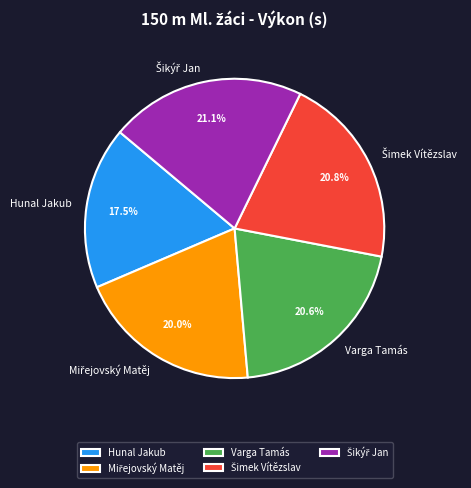

Is Varga Tamás the majority of the pie?

No